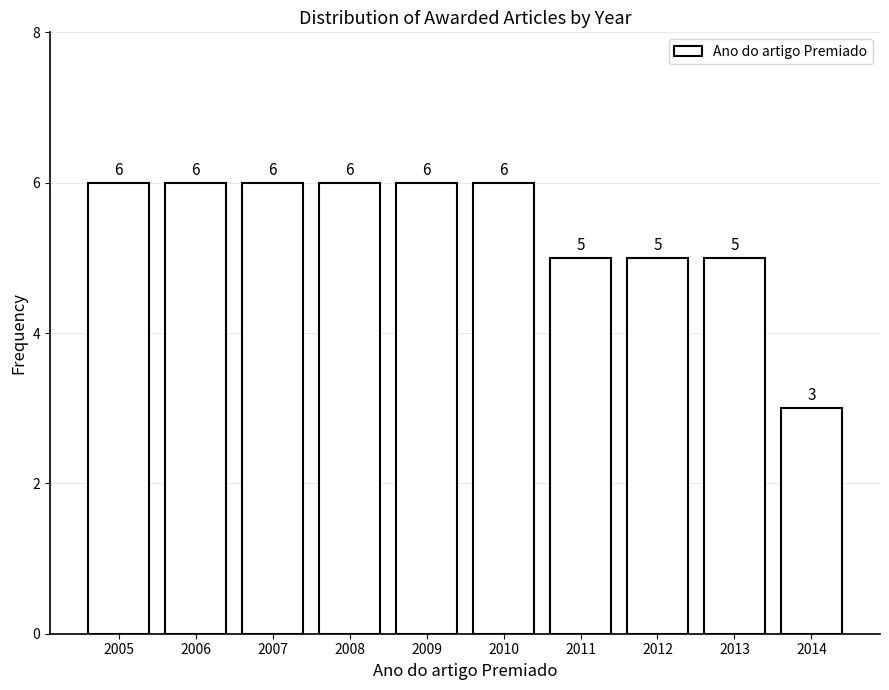

Reading left to right, extract all data points from this chart.

2005=6	2006=6	2007=6	2008=6	2009=6	2010=6	2011=5	2012=5	2013=5	2014=3